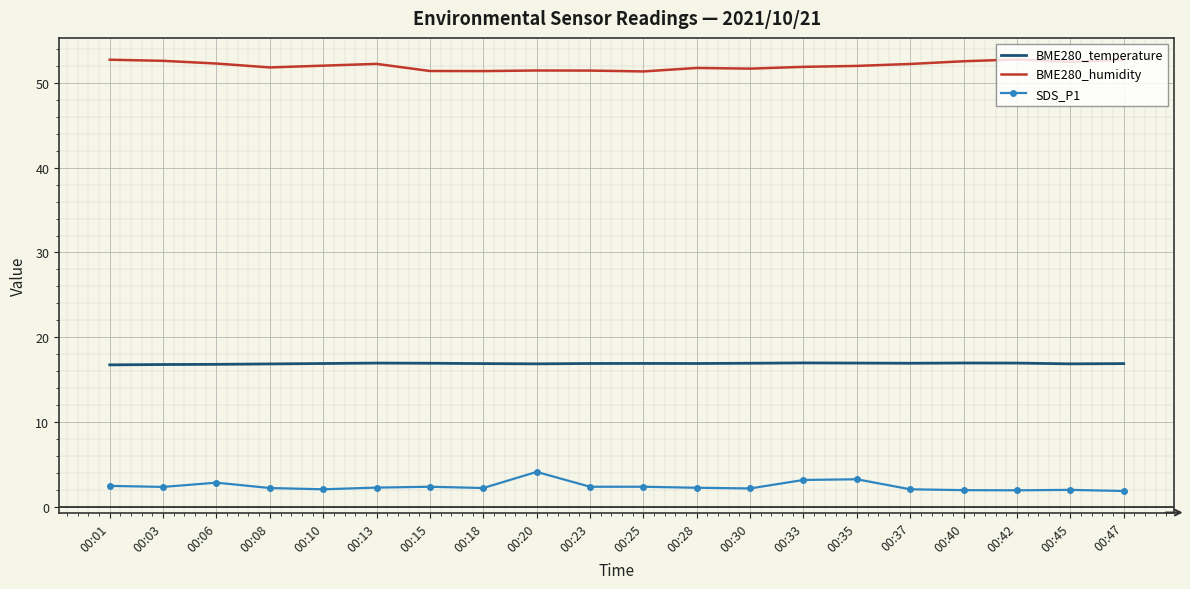

True or false: BME280_humidity has more than 1 interior local peaks.

True